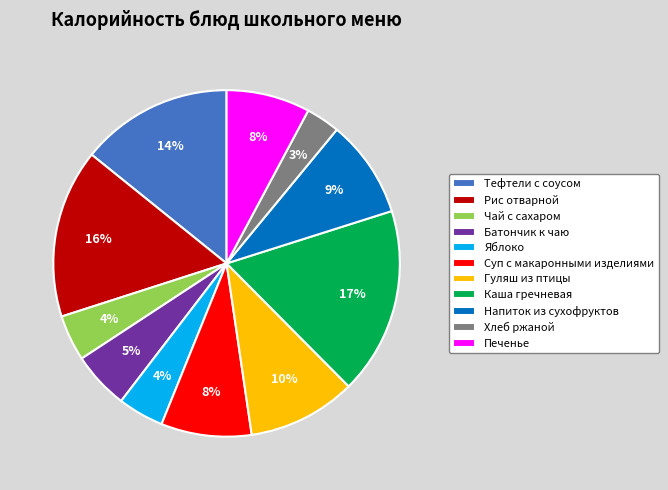

The Яблоко slice represents 18% of the pie. True or false?

False